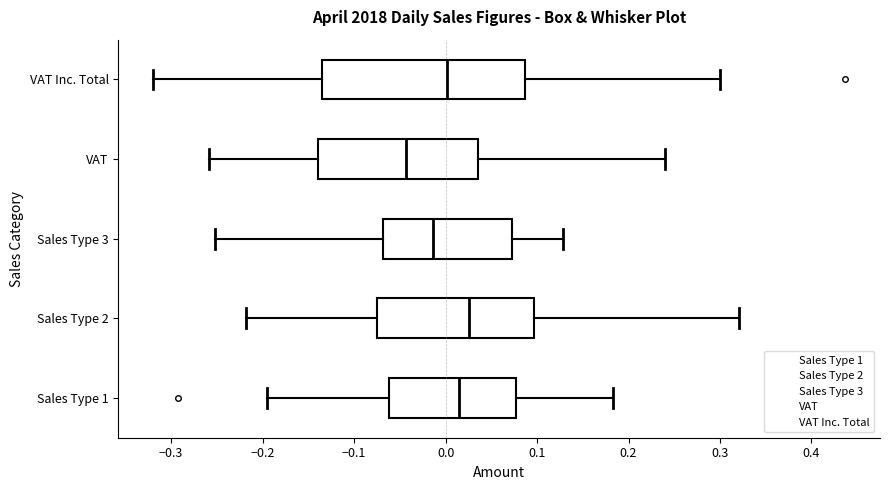

Reading bottom to top, read every box against the x-axis: the position of its median line, the range the box covers, and the ends of its whiskers. The values are not printed on the chart, so give them approximately, as read against the axis.

Sales Type 1: median 0.01, box -0.06 to 0.08, whiskers -0.20 to 0.18
Sales Type 2: median 0.03, box -0.08 to 0.10, whiskers -0.22 to 0.32
Sales Type 3: median -0.01, box -0.07 to 0.07, whiskers -0.25 to 0.13
VAT: median -0.04, box -0.14 to 0.04, whiskers -0.26 to 0.24
VAT Inc. Total: median 0.00, box -0.13 to 0.09, whiskers -0.32 to 0.30